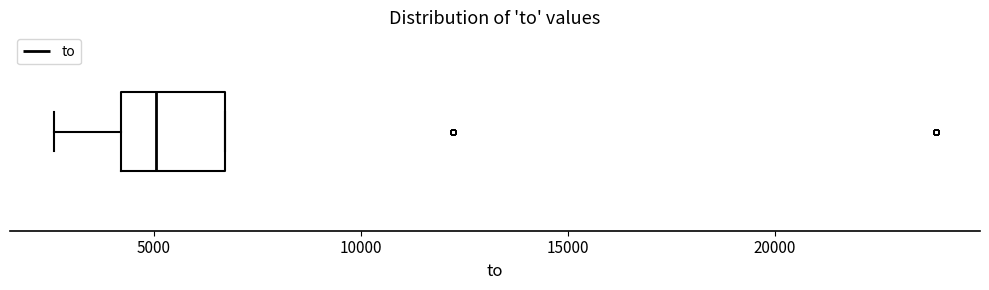

Read this box plot against the x-axis: the position of the median line, the range covered by the box, and the ends of both whiskers. The values are not printed on the chart, so give them approximately, as read against the axis.

median 5000, box 4000 to 6500, whiskers 2500 to 6500